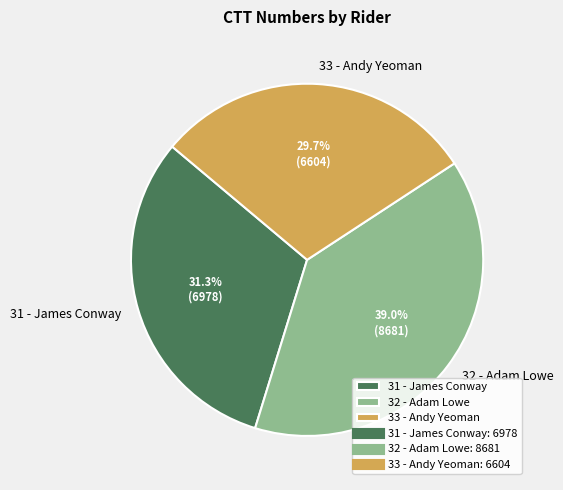

Which category has the biggest portion of the pie?

32 - Adam Lowe